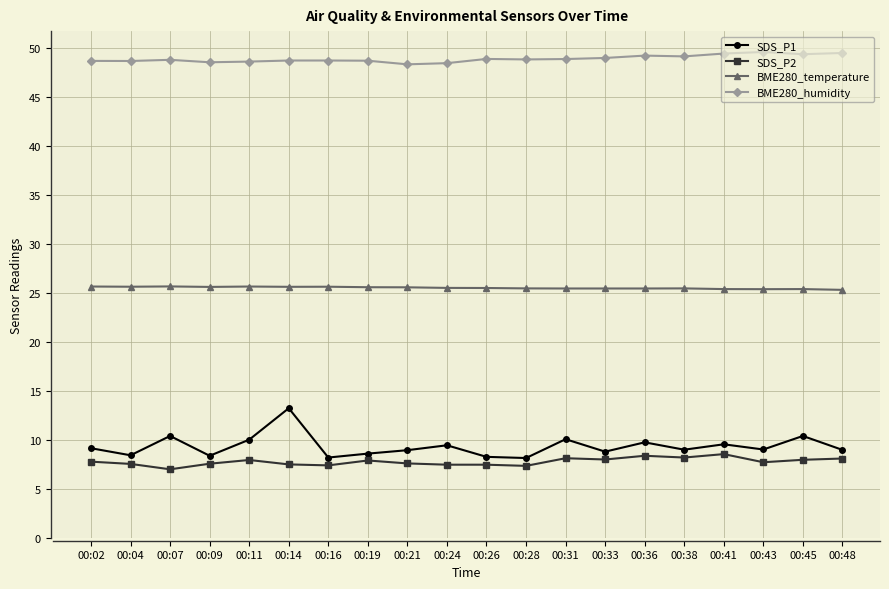

Rank the series at 00:11 from lowest to highest value.

SDS_P2, SDS_P1, BME280_temperature, BME280_humidity